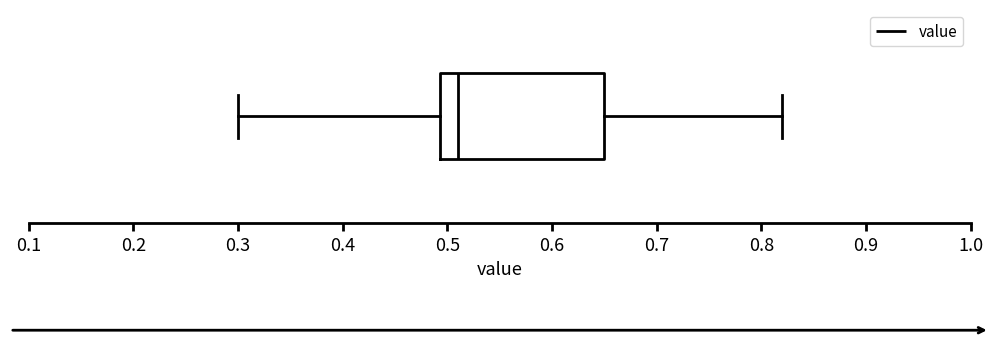

Transcribe this box plot: give where the median line is, the range the box spans, and where the two whiskers end, as read against the x-axis. The values are not printed on the chart, so give them approximately, as read against the axis.

median 0.51, box 0.49 to 0.65, whiskers 0.30 to 0.82